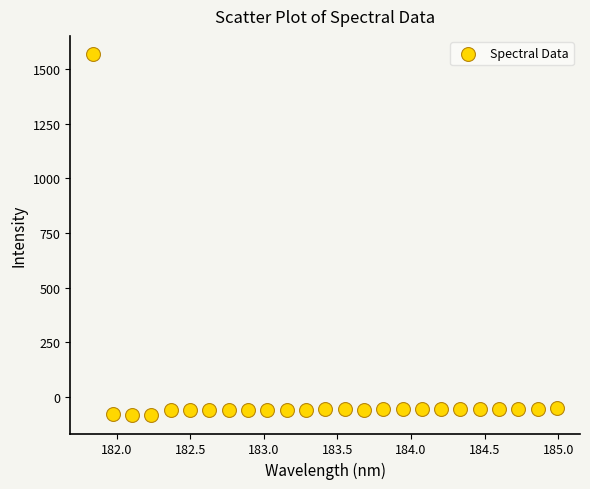

What is the range of Y values (max minus min)?

1656.6